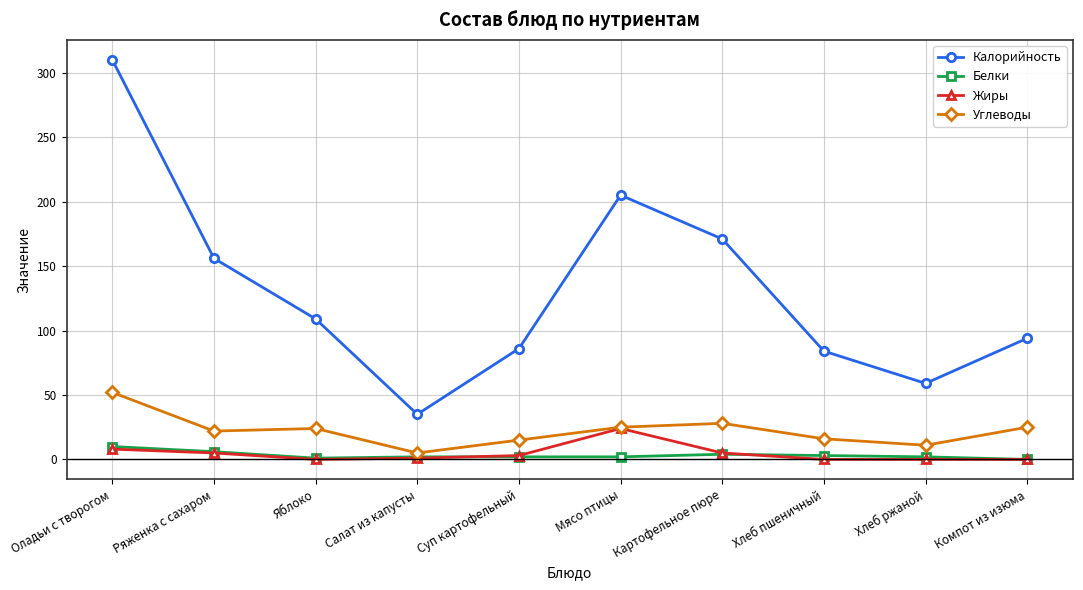

What are all the series names shown in the legend?

Калорийность, Белки, Жиры, Углеводы